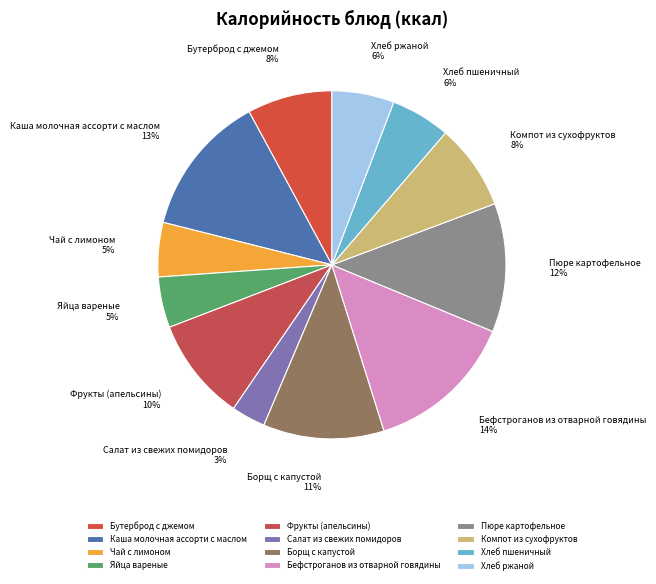

Which category has the smallest portion of the pie?

Салат из свежих помидоров